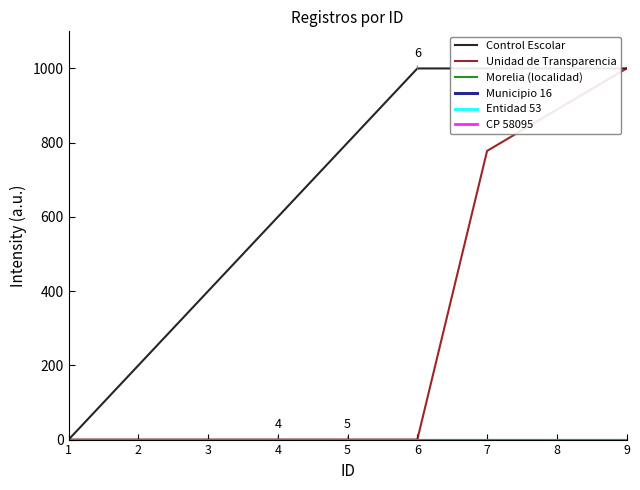

Is the value of CP 58095 at 3 greater than the value of Municipio 16 at 5?

No